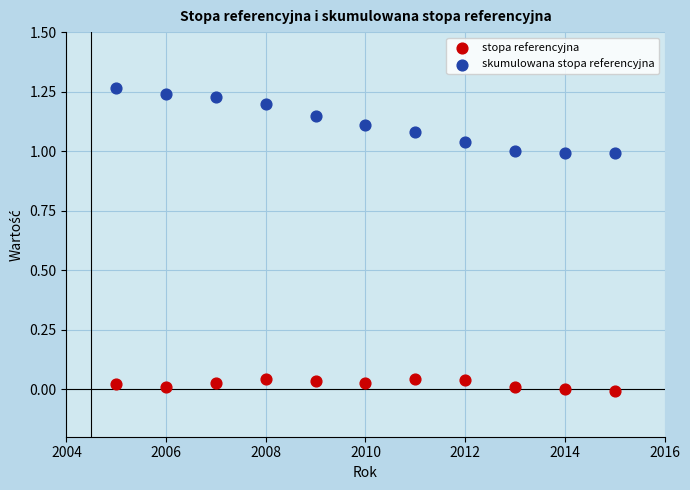

What is the X range (max minus min) for the scatter plot?

10.0